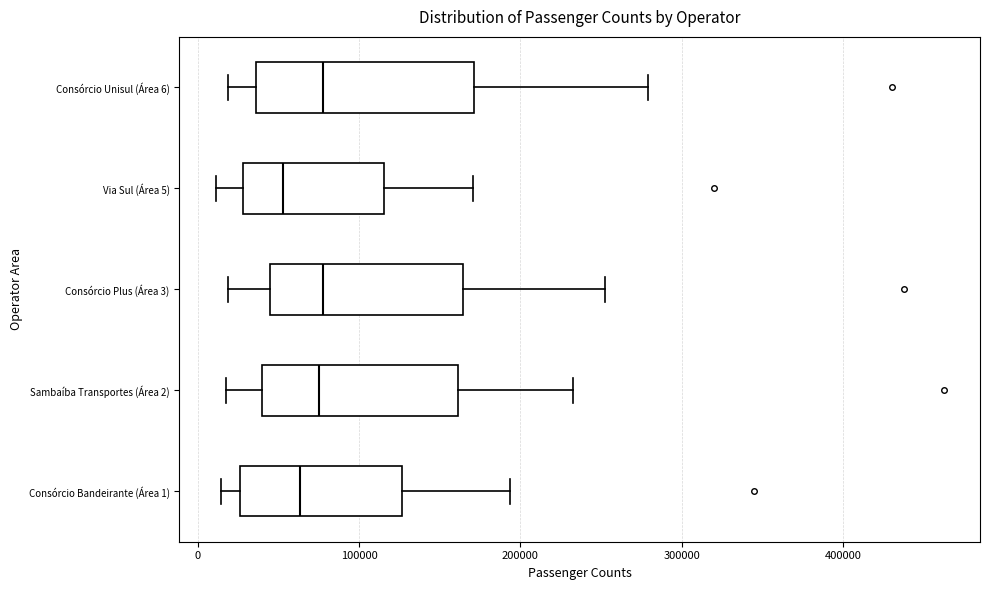

Comparing the boxes themselves (not the whiskers), which one is the widest?

Consórcio Unisul (Área 6)